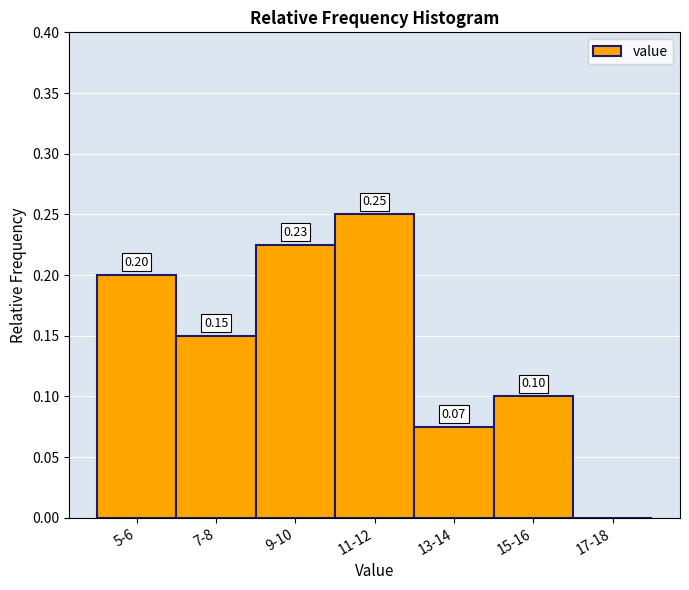

What is the sum of all values?

1.0